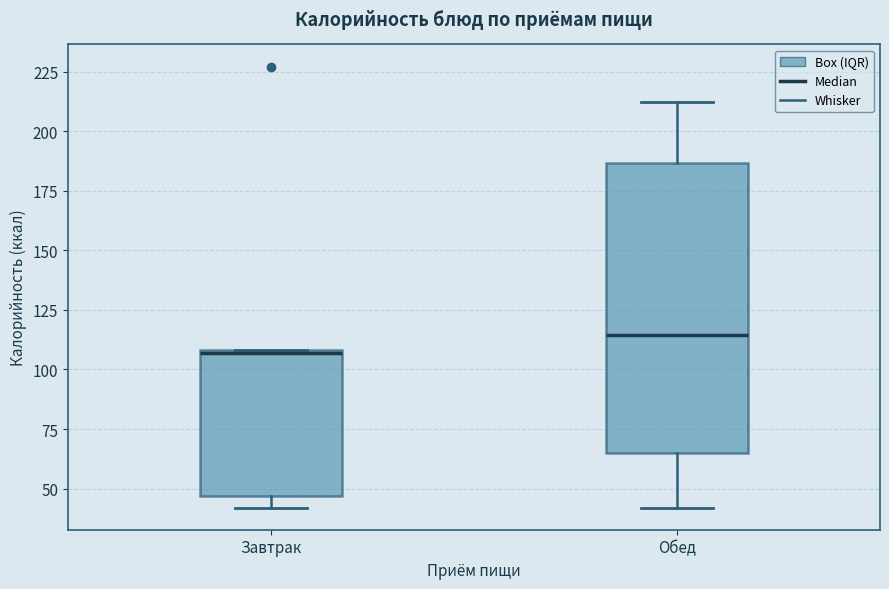

Reading left to right, read every box against the y-axis: the position of its median line, the range the box covers, and the ends of its whiskers. The values are not printed on the chart, so give them approximately, as read against the axis.

Завтрак: median 105, box 45 to 110, whiskers 40 to 110
Обед: median 115, box 65 to 185, whiskers 40 to 210